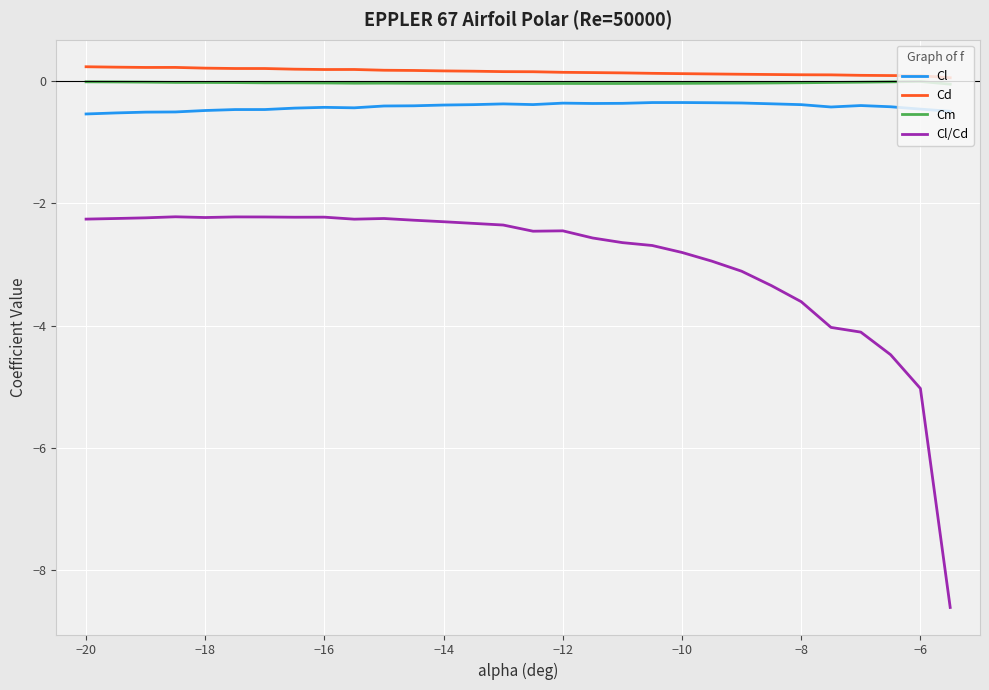

What is the minimum value for Cl?

-0.5